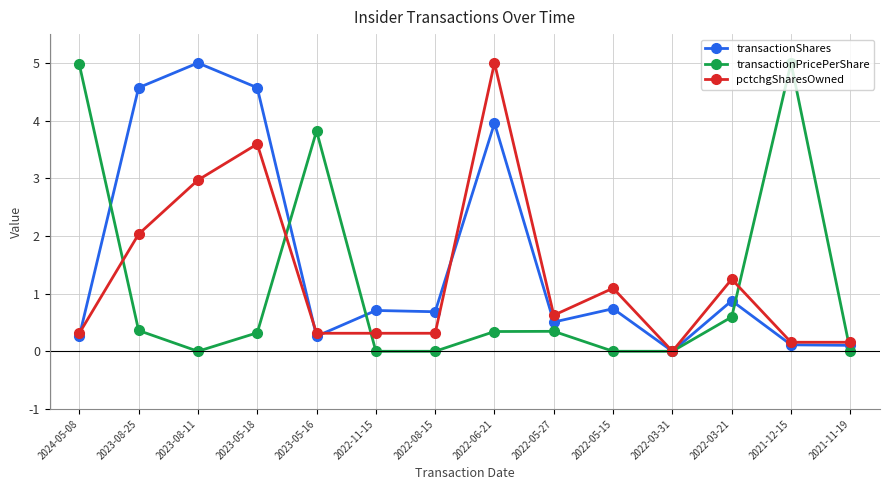

What position from the left is 2023-08-11?

3